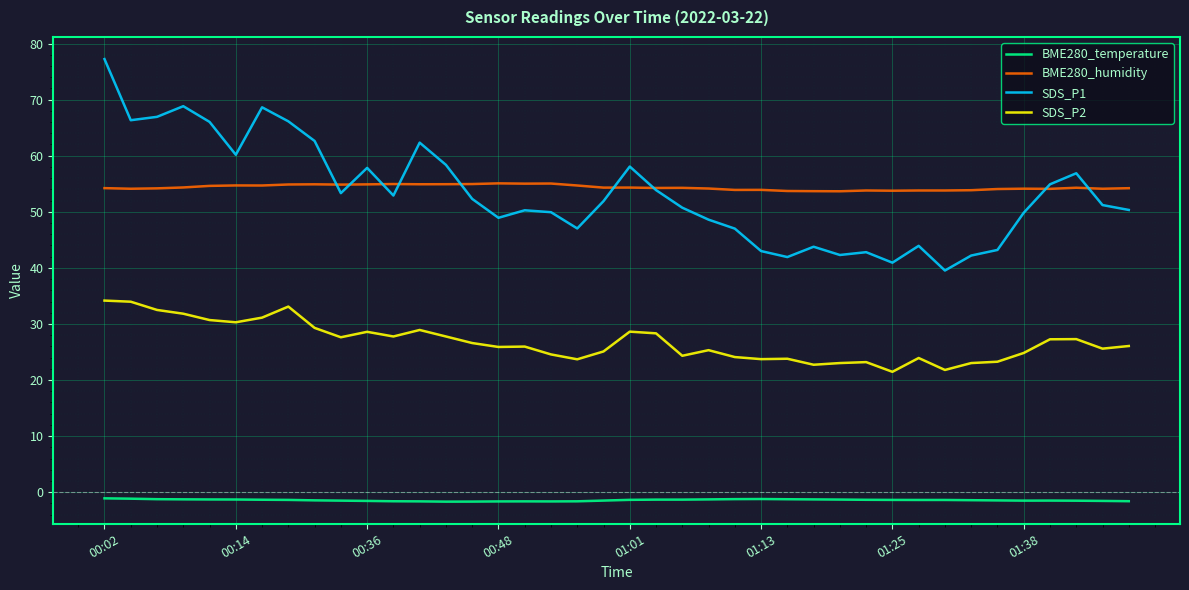

True or false: SDS_P2 has more than 0 points higher than both neighbors.

True